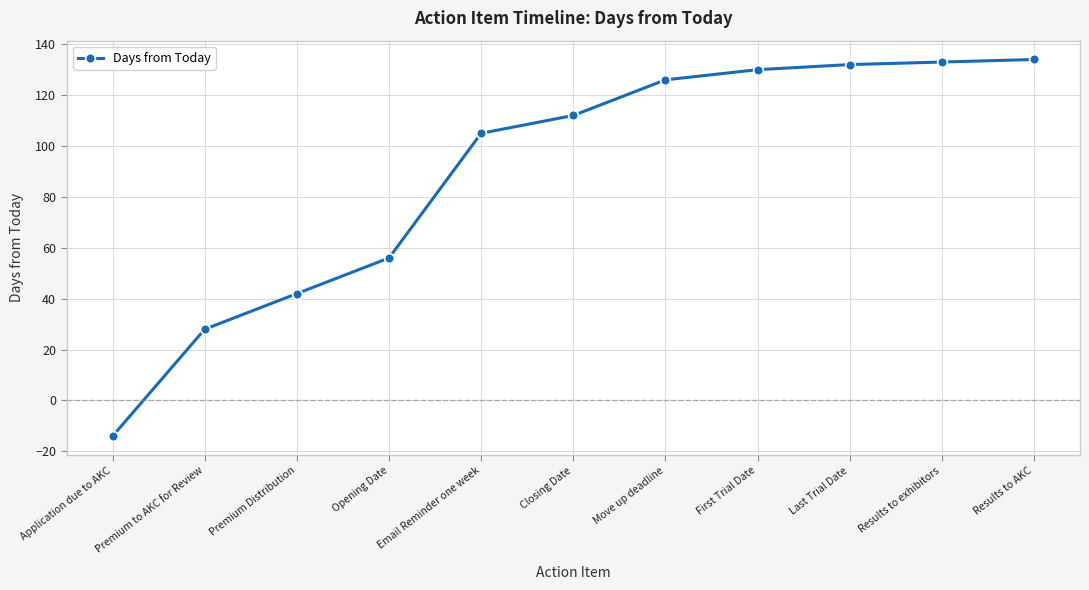

What is the difference between the maximum and minimum values?

148